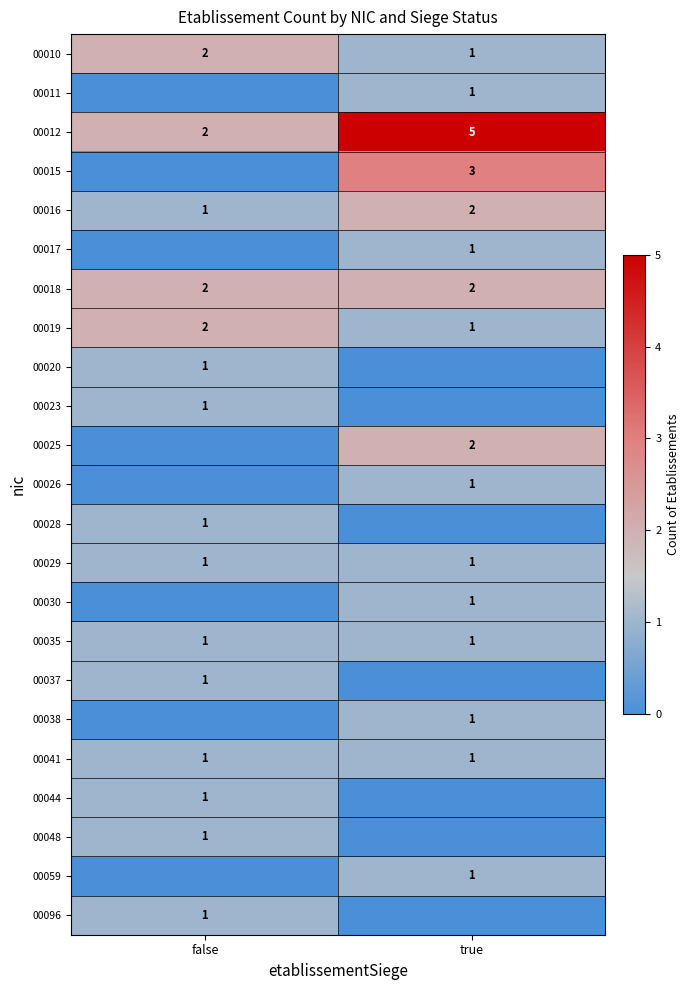

The value of 00017 at true is 1. True or false?

True